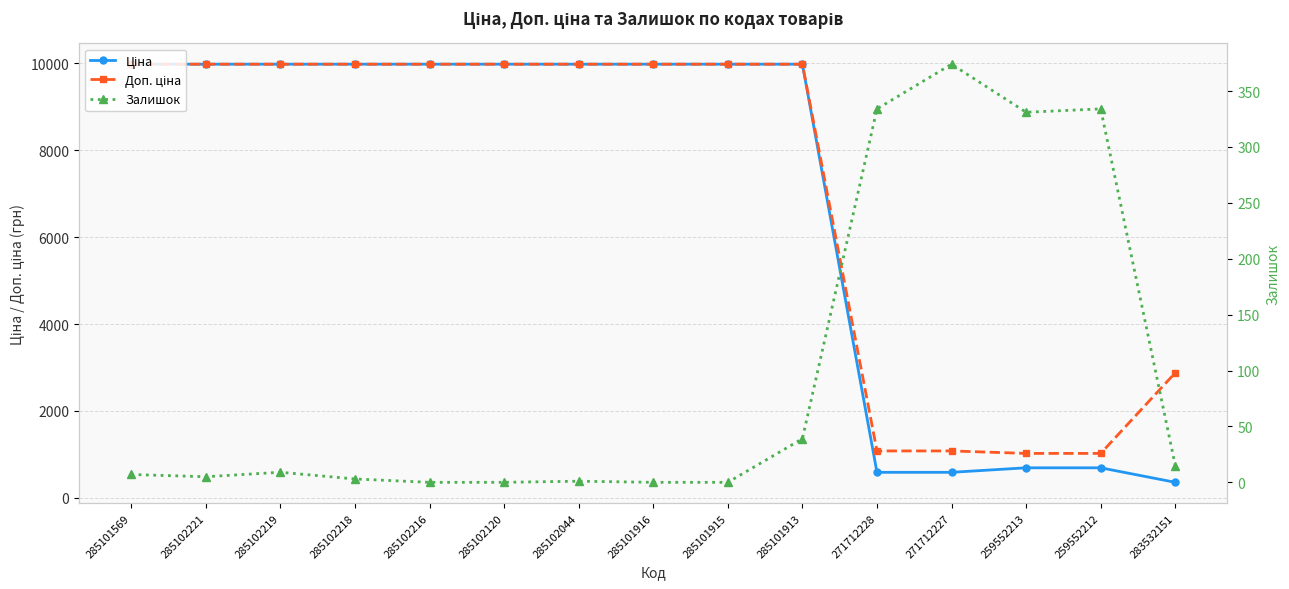

At how many categories does at least one series exceed 4949?

10